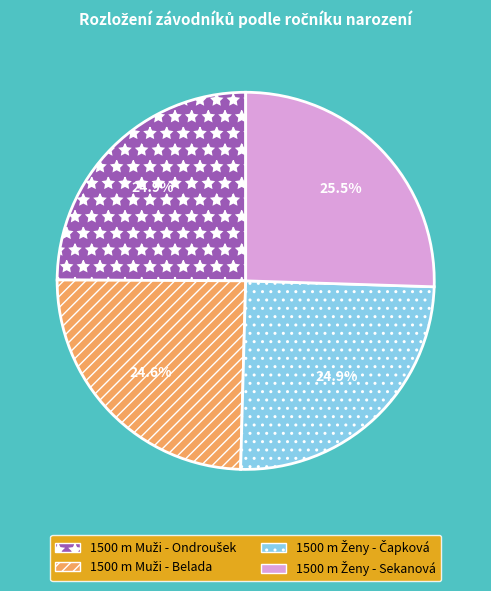

Is there any slice that represents more than half of the pie?

No